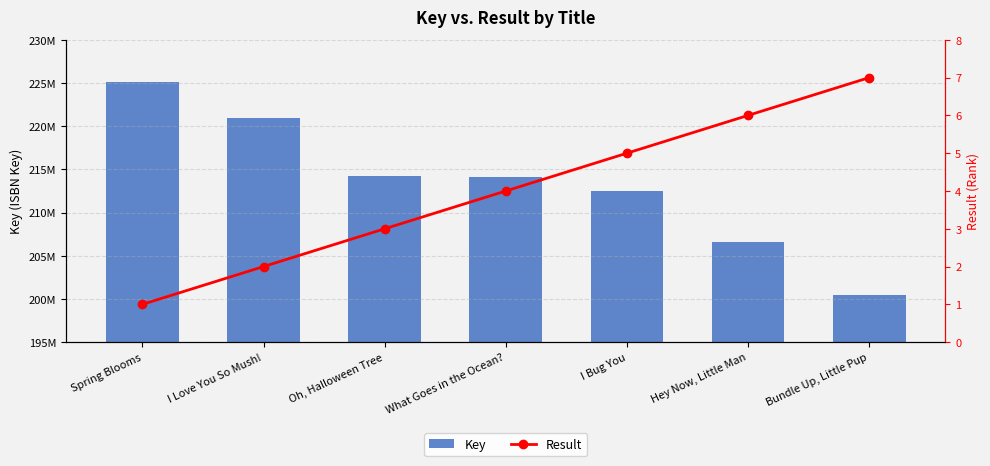

What is the average value of the Key series?

213417802